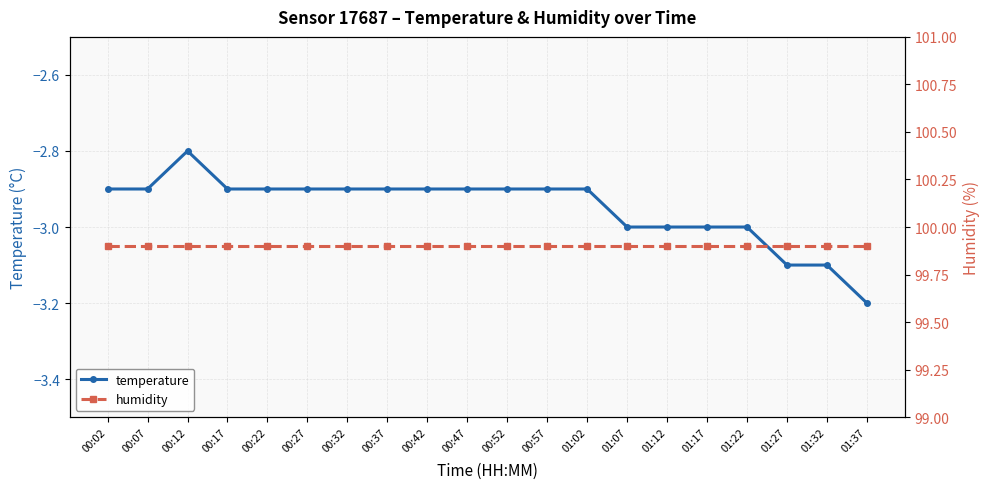

Where is humidity nearest to the value 99?

00:02